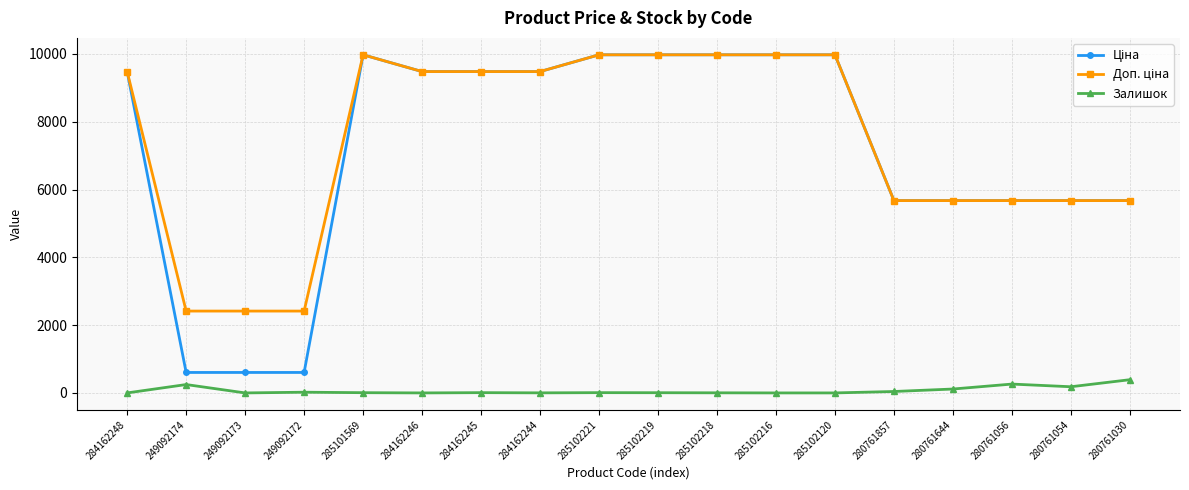

True or false: Залишок has more than 0 interior local peaks.

True